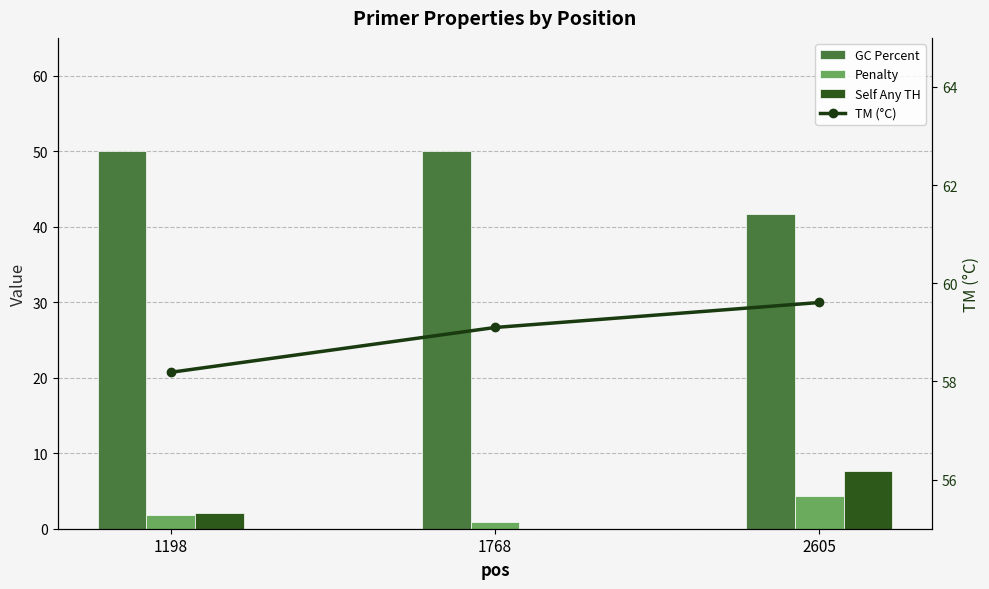

Reading left to right, transcribe all the data shown in this chart.

GC Percent: 50.0	50.0	41.7
Penalty: 1.8	0.9	4.4
Self Any TH: 2.1	0.0	7.7
TM (°C): 58.2	59.1	59.6